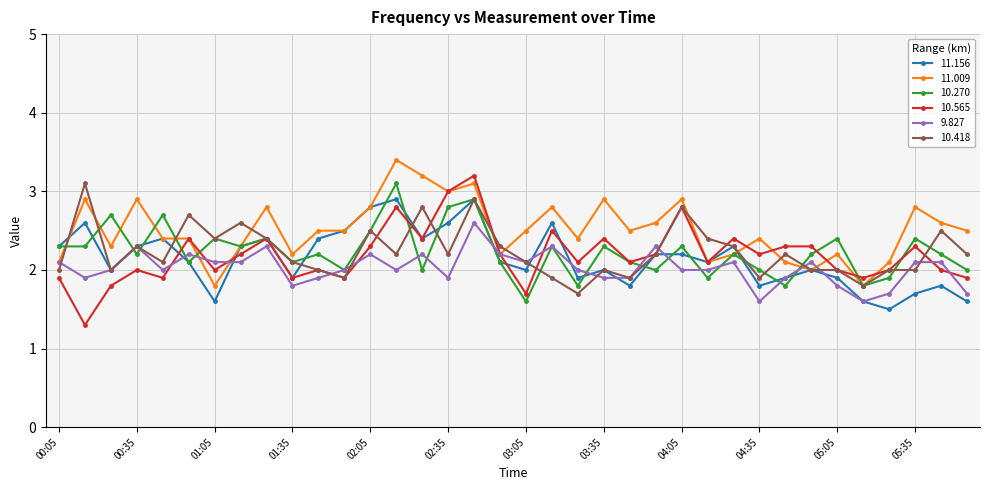

What is the minimum value for 9.827?

1.6